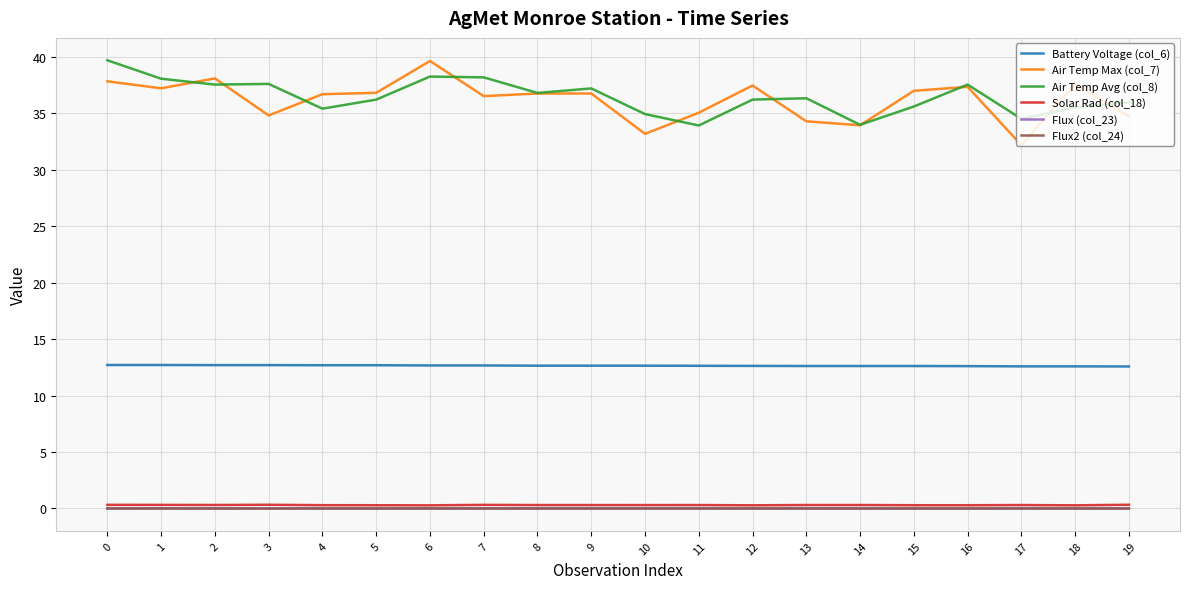

Is it true that Air Temp Max (col_7) equals 33.2 at 10?

True